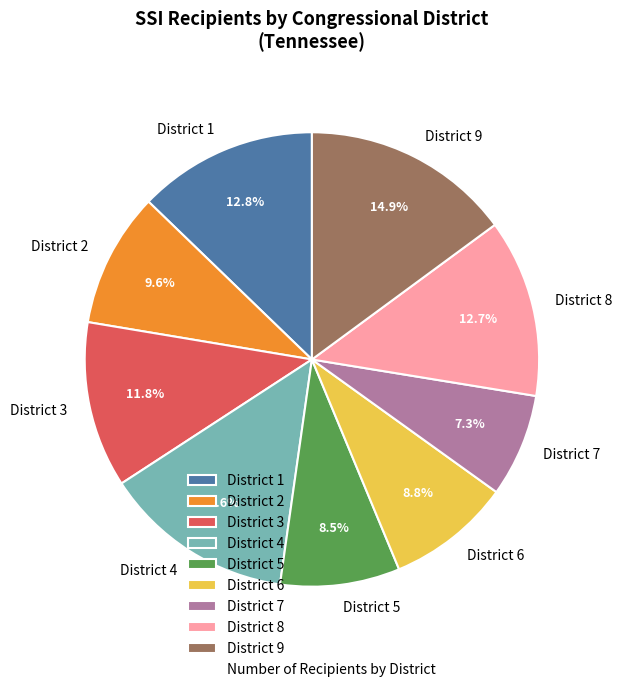

What is the largest slice in the pie chart?

District 9